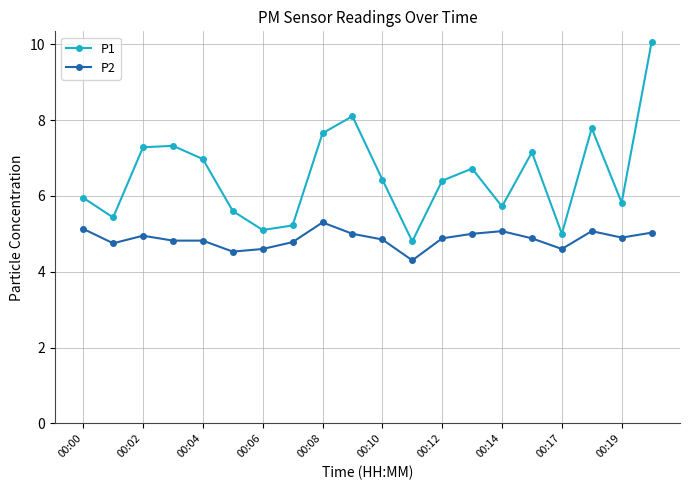

Count the number of data series in this chart.

2